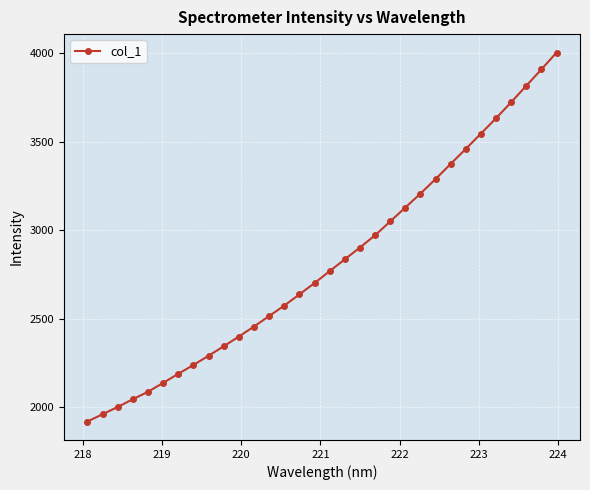

True or false: there are more than 2 points higher than both neighbors.

False